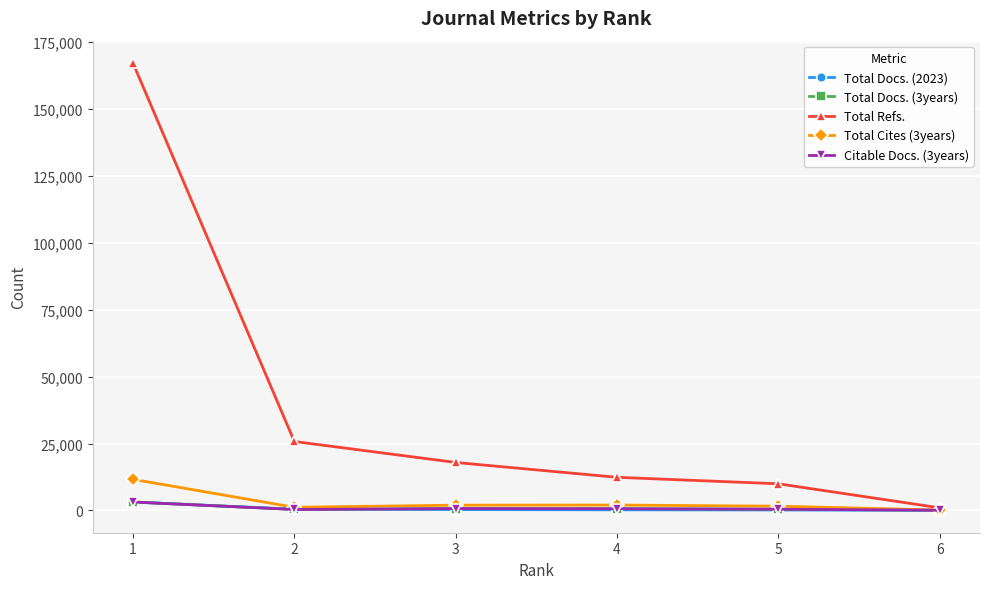

True or false: Total Refs. has more than 2 points higher than both neighbors.

False